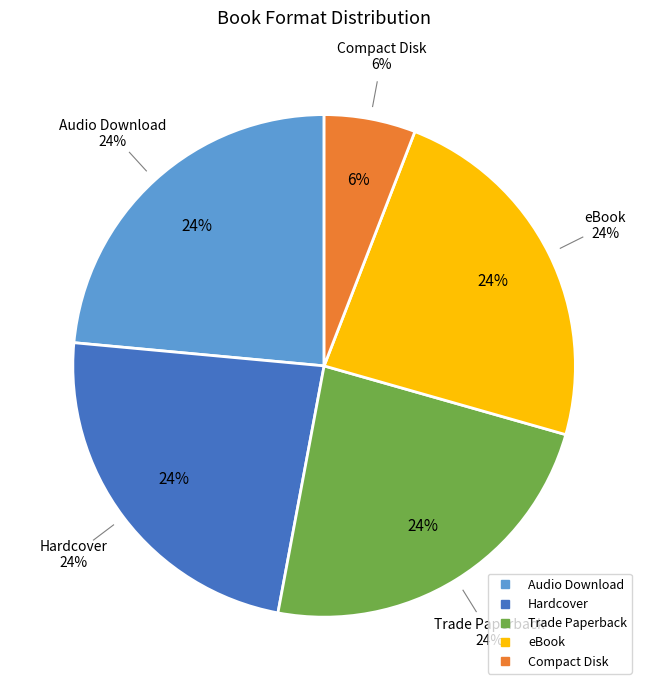

Rank the categories by value from highest to lowest.

Audio Download, Hardcover, Trade Paperback, eBook, Compact Disk